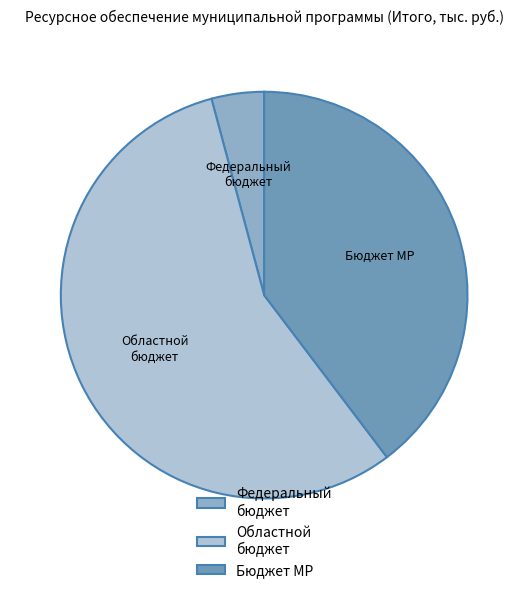

Does any single category account for the majority?

Yes